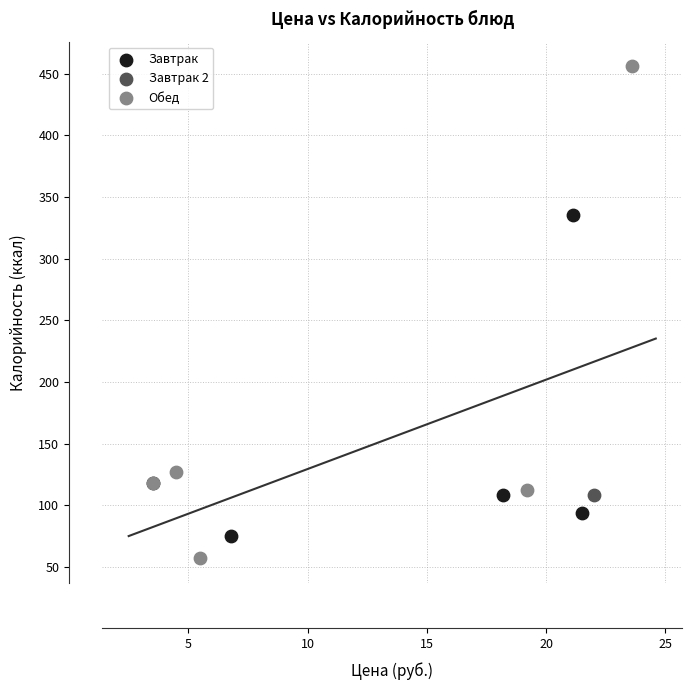

Which series reaches the maximum Y coordinate?

Обед